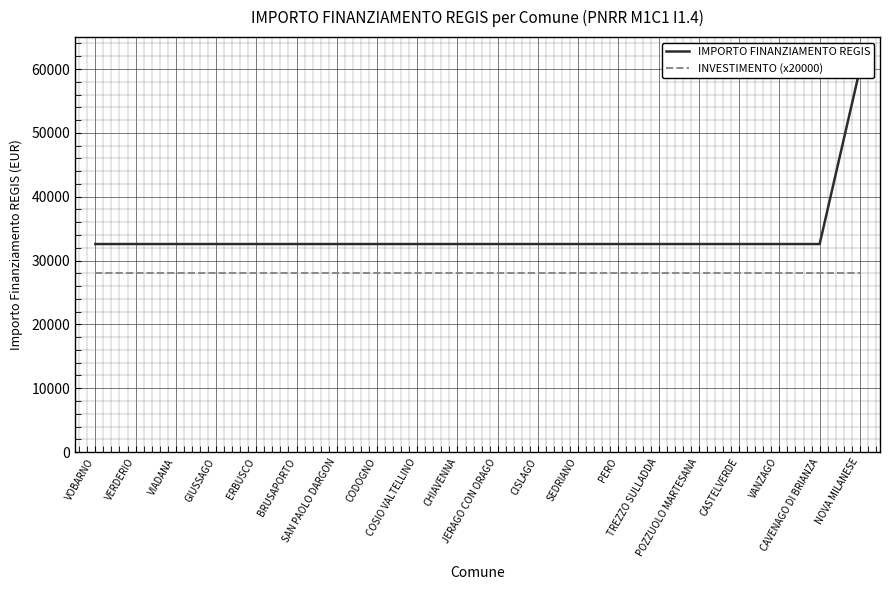

What is the sum of all IMPORTO FINANZIAMENTO REGIS values?

679157